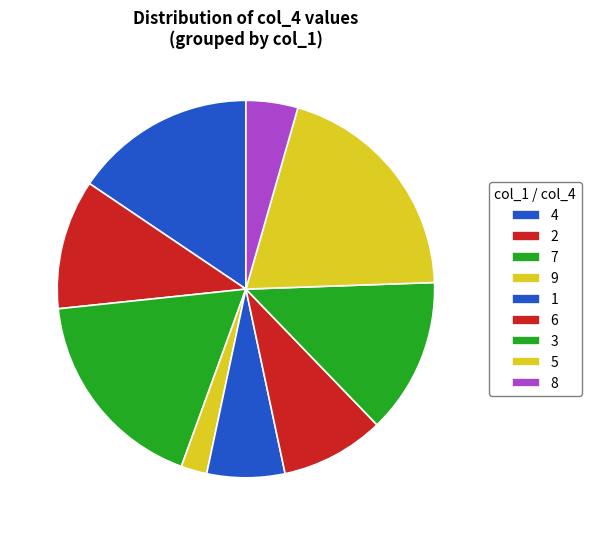

To the nearest percent, what percentage of the pie is 9?

2%